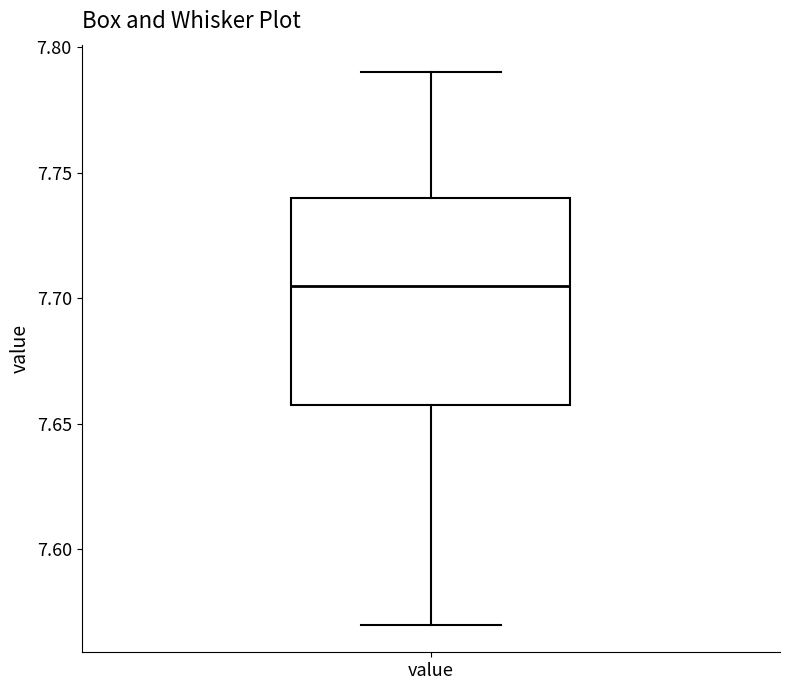

Where does the median line of the box for value sit on the y-axis? The values are not printed on the chart, so give them approximately, as read against the axis.

7.705